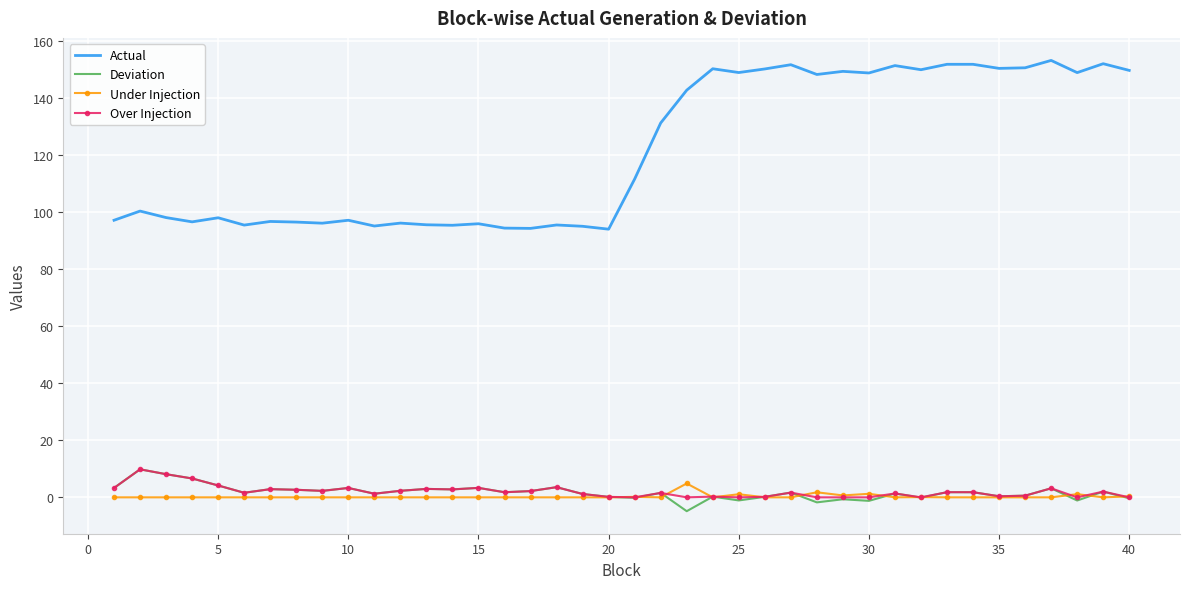

Which series has the largest range (max minus min)?

Actual